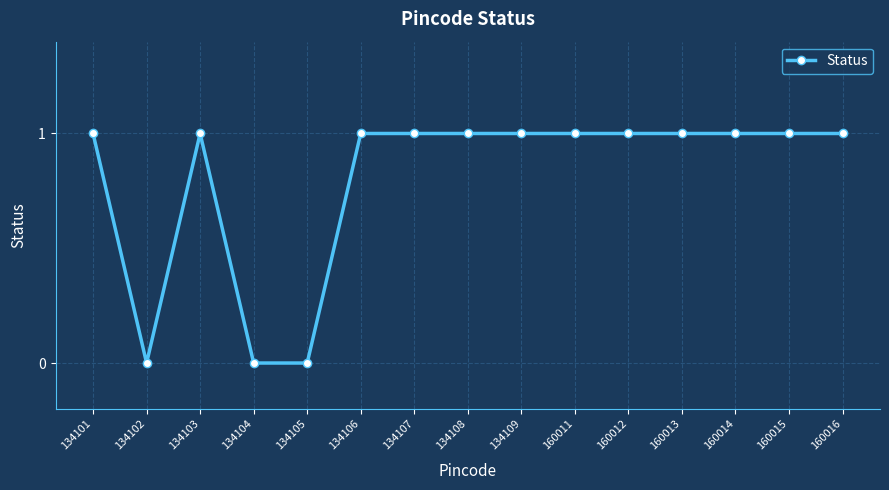

Is this an area chart (filled region under the line)?

No